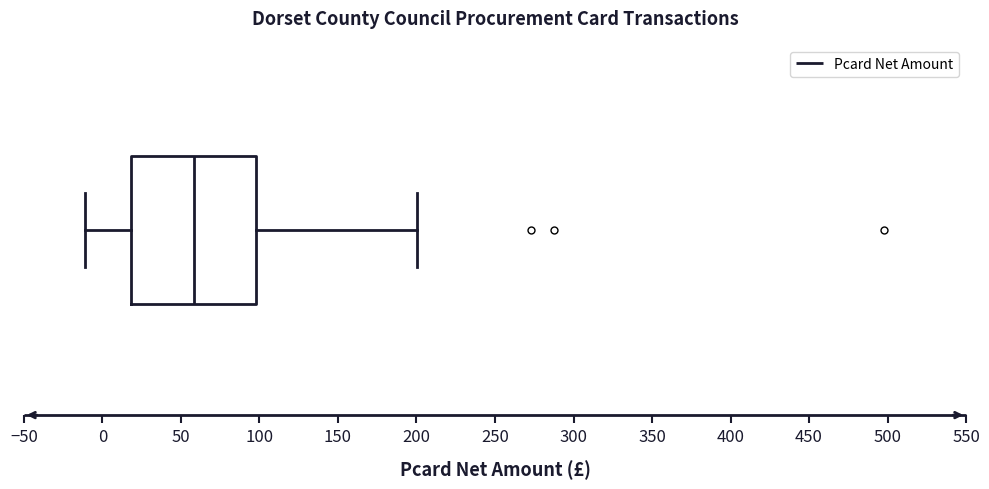

Transcribe this box plot: give where the median line is, the range the box spans, and where the two whiskers end, as read against the x-axis. The values are not printed on the chart, so give them approximately, as read against the axis.

median 60, box 20 to 100, whiskers -10 to 200